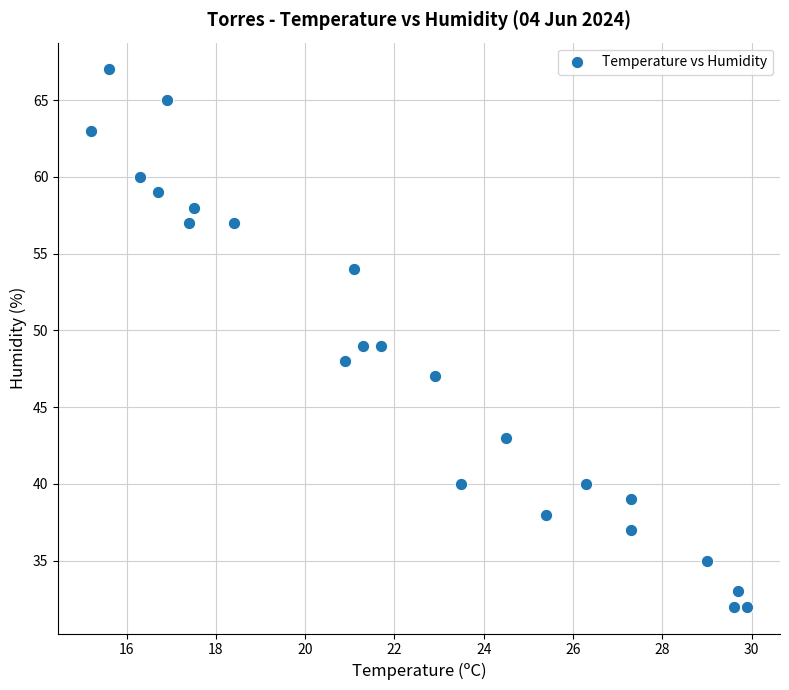

What is the range of Y values (max minus min)?

35